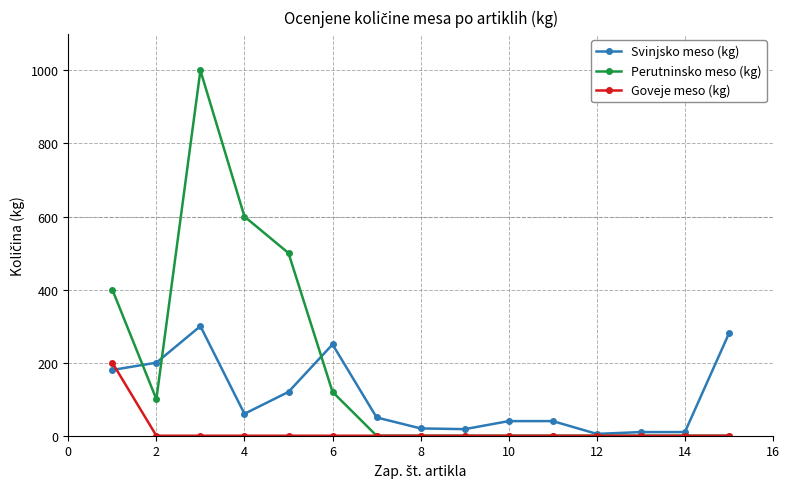

What are all the series names shown in the legend?

Svinjsko meso (kg), Perutninsko meso (kg), Goveje meso (kg)